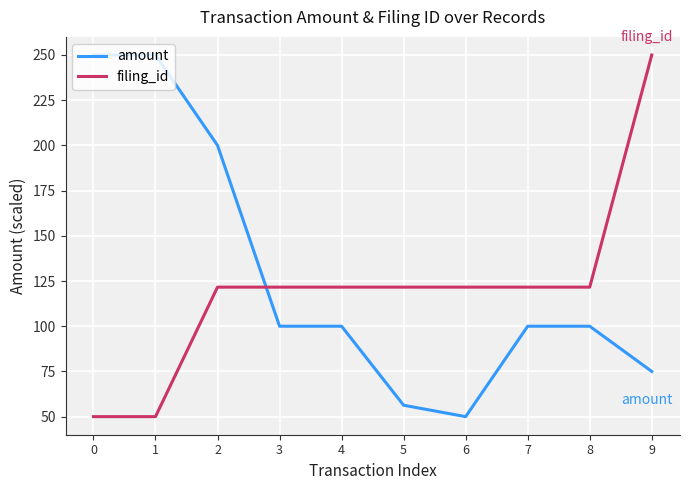

How many lines are shown in the chart?

2